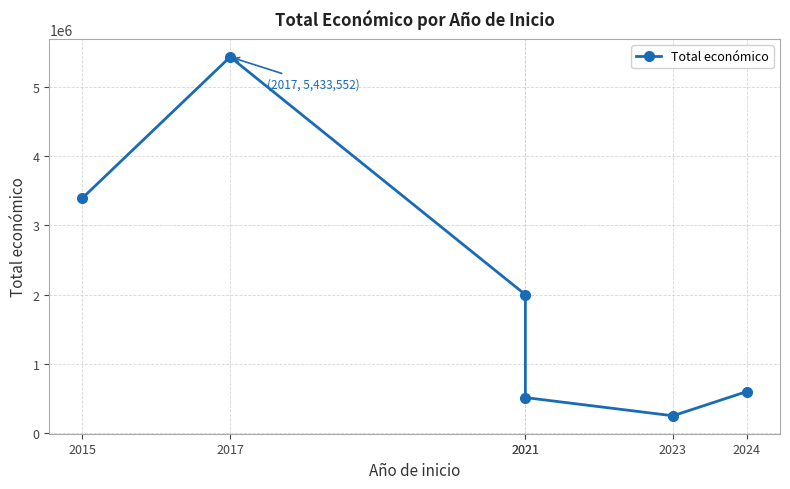

Reading right to left, extract all data points from this chart.

600000	250000	513192	1999846	5433552	3395986